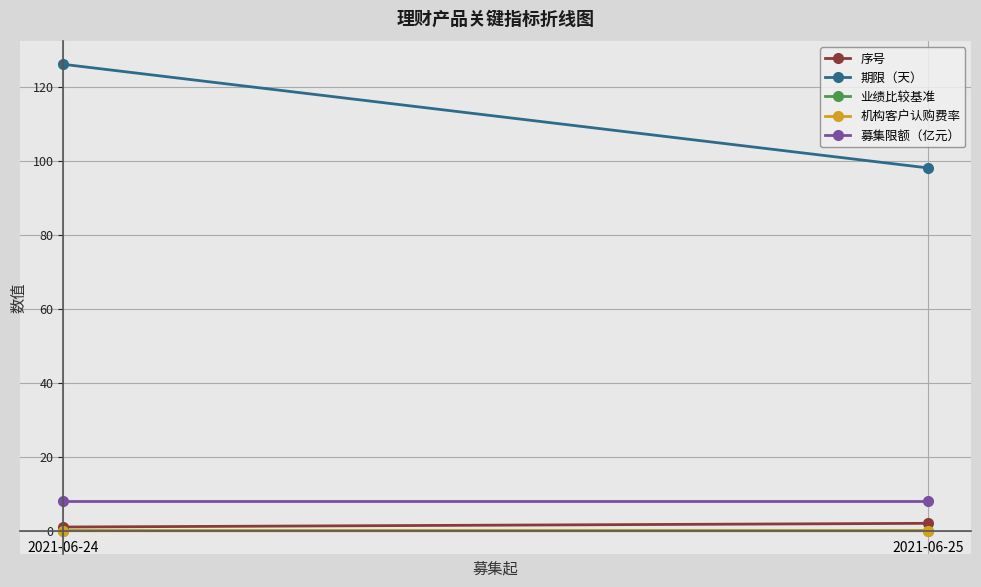

Rank the categories by 业绩比较基准 value from lowest to highest.

2021-06-25, 2021-06-24